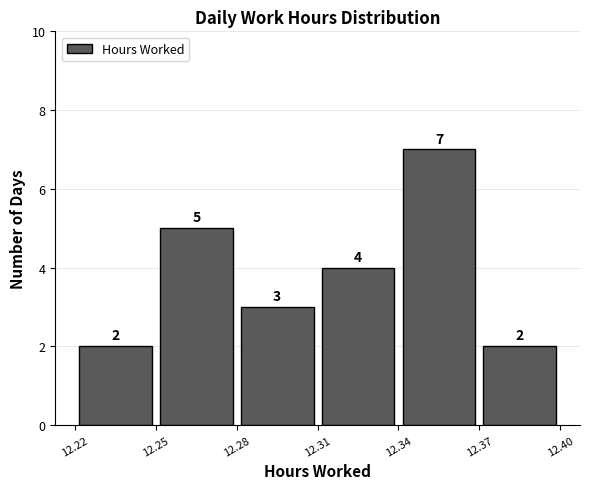

What is the height of the bar covering 12.25 to 12.28 on the x-axis?

5